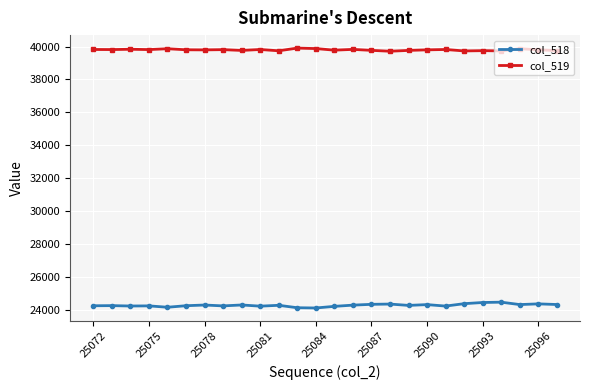

What is the highest value of the col_518 series?

24478